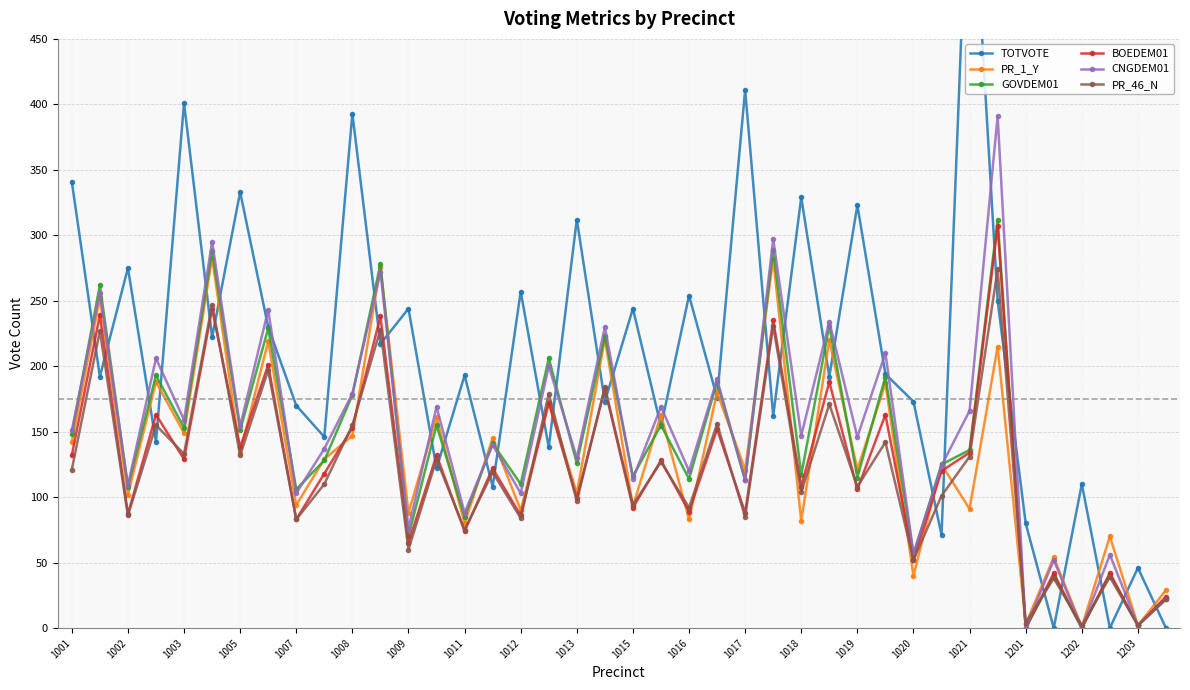

What is the highest value of the BOEDEM01 series?

307